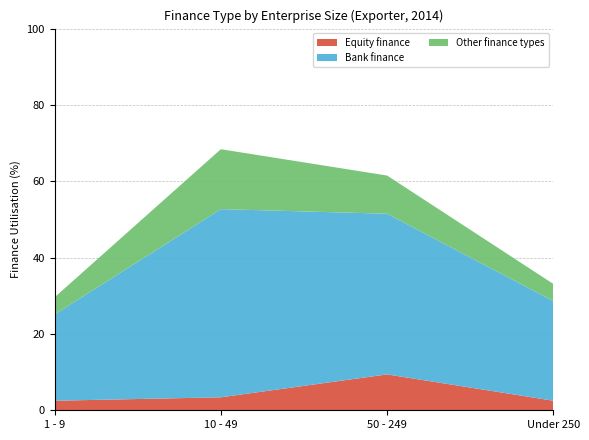

Reading left to right, what are all the values shown in this chart?

Equity finance: 1 - 9=2.5	10 - 49=3.4	50 - 249=9.4	Under 250=2.5
Bank finance: 1 - 9=22.6	10 - 49=49.3	50 - 249=42.1	Under 250=26.1
Other finance types: 1 - 9=4.5	10 - 49=15.7	50 - 249=10.0	Under 250=4.5